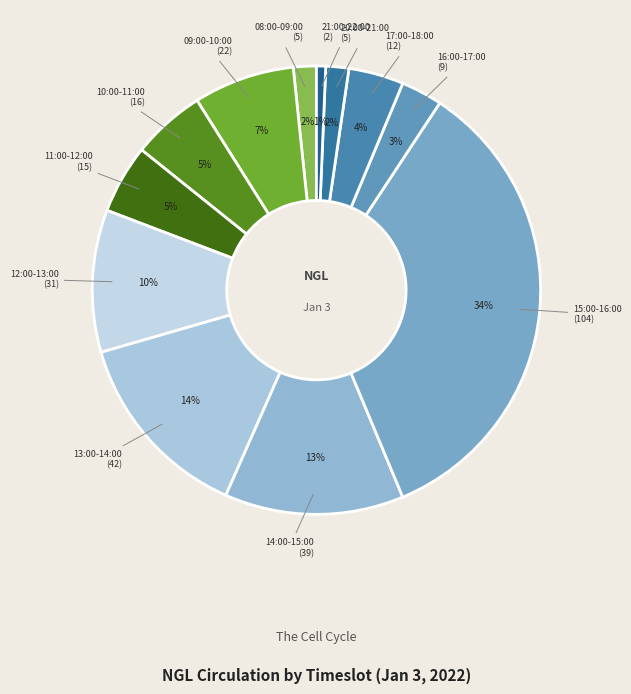

To the nearest percent, what is the average slice percentage?

8%